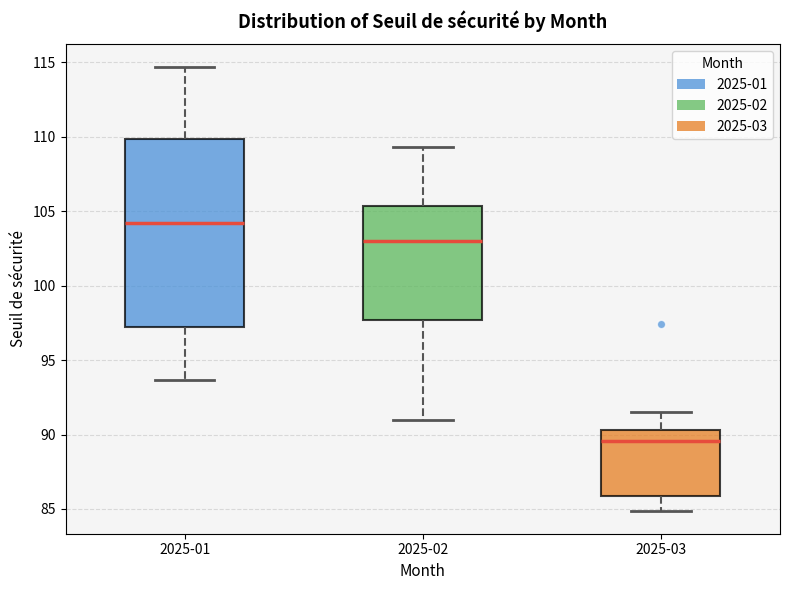

Which box is the tallest, from its lower edge to its upper edge?

2025-01